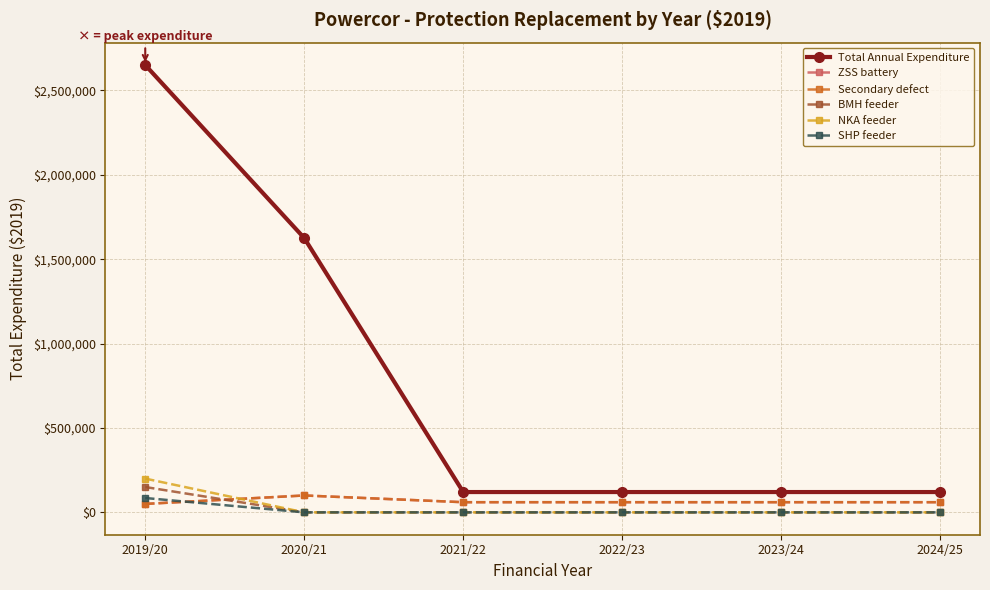

What position from the left is 2023/24?

5